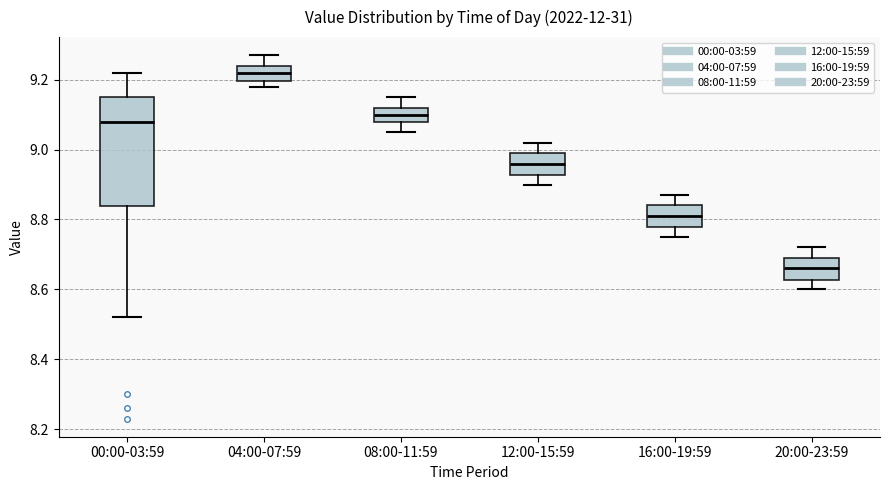

Reading left to right, read every box against the y-axis: the position of its median line, the range the box covers, and the ends of its whiskers. The values are not printed on the chart, so give them approximately, as read against the axis.

00:00-03:59: median 9.08, box 8.84 to 9.16, whiskers 8.52 to 9.22
04:00-07:59: median 9.22, box 9.20 to 9.24, whiskers 9.18 to 9.28
08:00-11:59: median 9.10, box 9.08 to 9.12, whiskers 9.06 to 9.16
12:00-15:59: median 8.96, box 8.92 to 9.00, whiskers 8.90 to 9.02
16:00-19:59: median 8.82, box 8.78 to 8.84, whiskers 8.76 to 8.88
20:00-23:59: median 8.66, box 8.62 to 8.70, whiskers 8.60 to 8.72